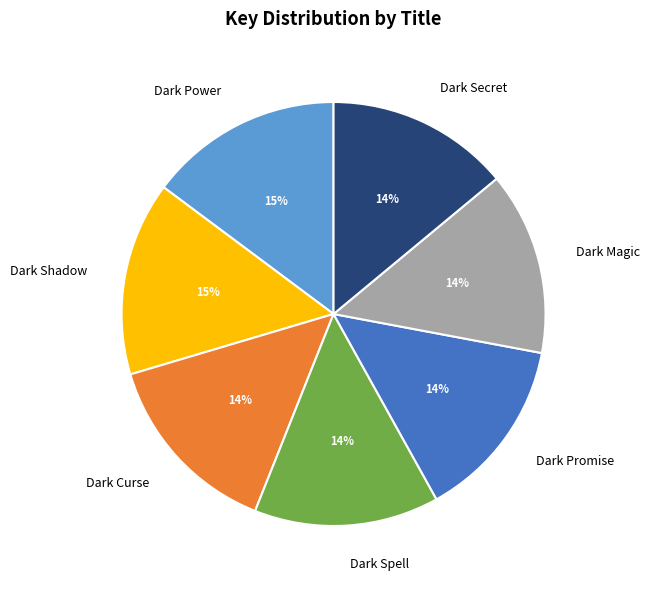

How many slices are in this pie chart?

7